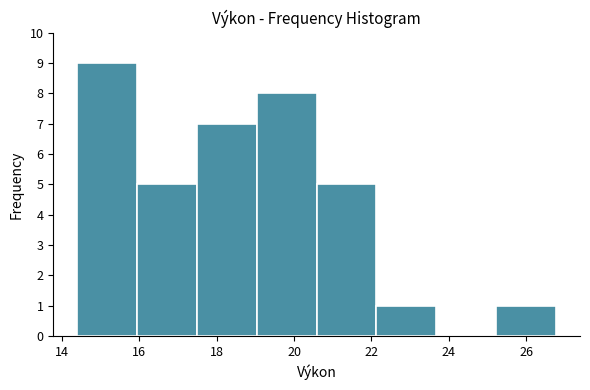

Reading left to right, transcribe this chart: for each bar, give the range it covers on the x-axis and its height. Neither the bar edges nor the heights are printed on the chart, so give them approximately, as read against the axes.

14.4 to 16.0: 9
16.0 to 17.4: 5
17.4 to 19.0: 7
19.0 to 20.6: 8
20.6 to 22.2: 5
22.2 to 23.6: 1
23.6 to 25.2: 0
25.2 to 26.8: 1